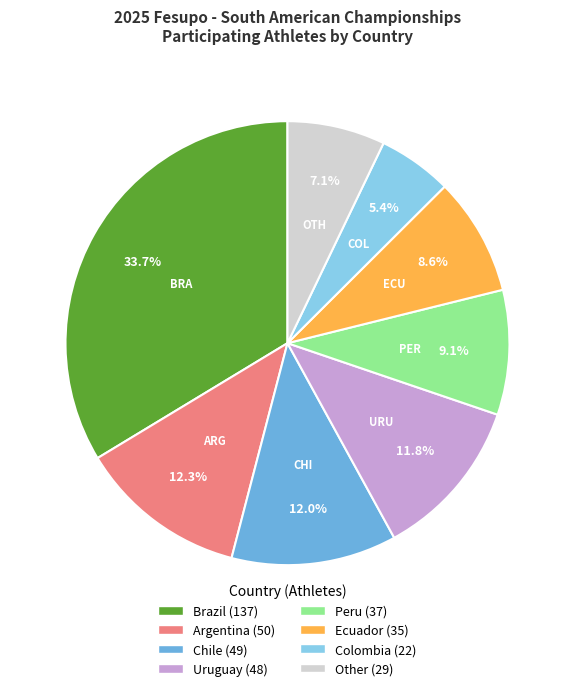

Count the number of slices in the pie.

8